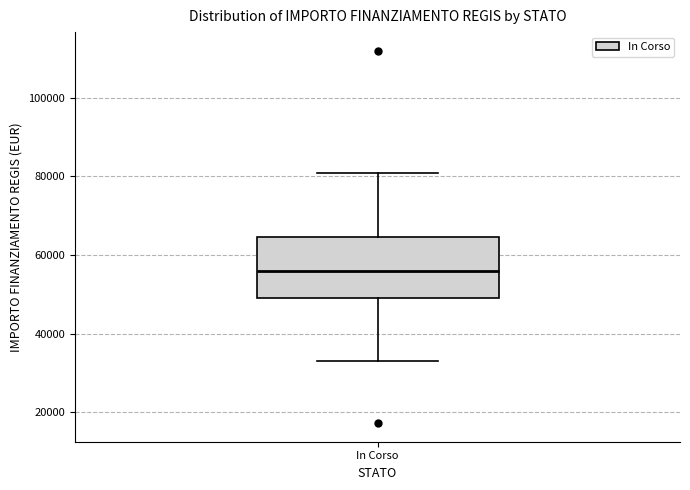

Transcribe this box plot: give where the median line is, the range the box spans, and where the two whiskers end, as read against the y-axis. The values are not printed on the chart, so give them approximately, as read against the axis.

median 56000, box 50000 to 64000, whiskers 32000 to 80000